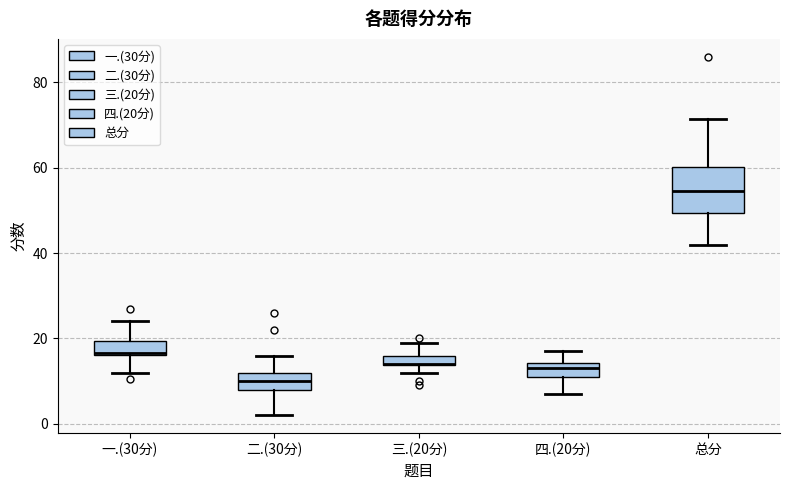

Which box is the tallest, from its lower edge to its upper edge?

总分